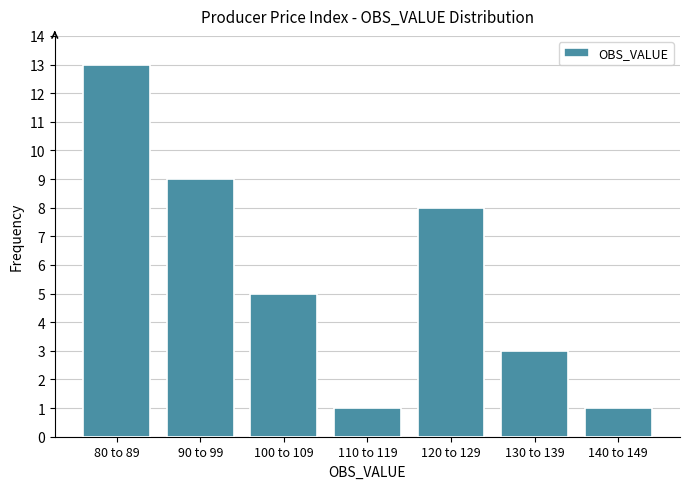

Reading left to right, extract all data points from this chart.

13	9	5	1	8	3	1